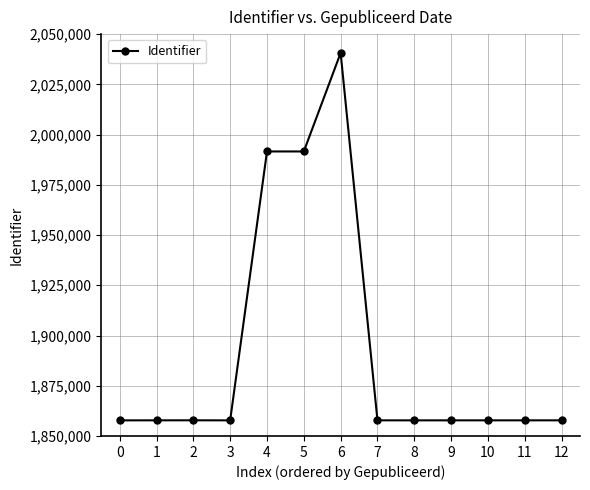

What is the difference between the maximum and minimum values?

182856